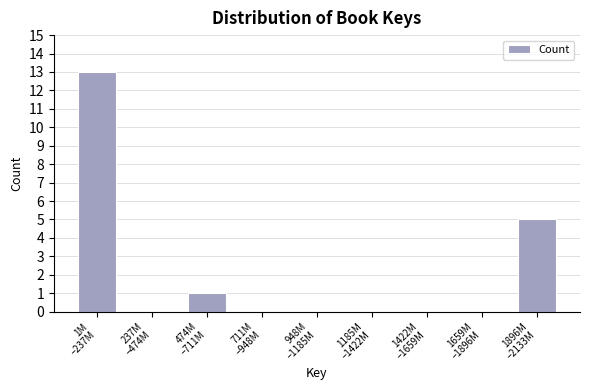

What is the maximum value shown in the chart?

13